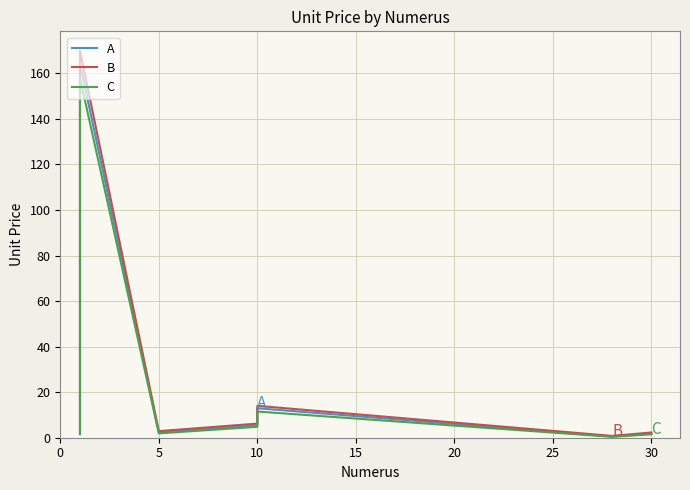

In A, how many points are higher than both neighbors (excluding endpoints)?

2